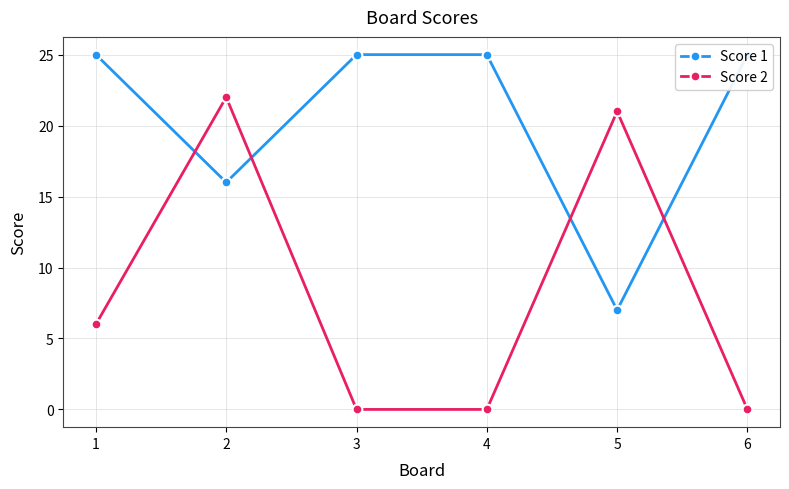

At 4, list the series in order from largest to smallest.

Score 1, Score 2